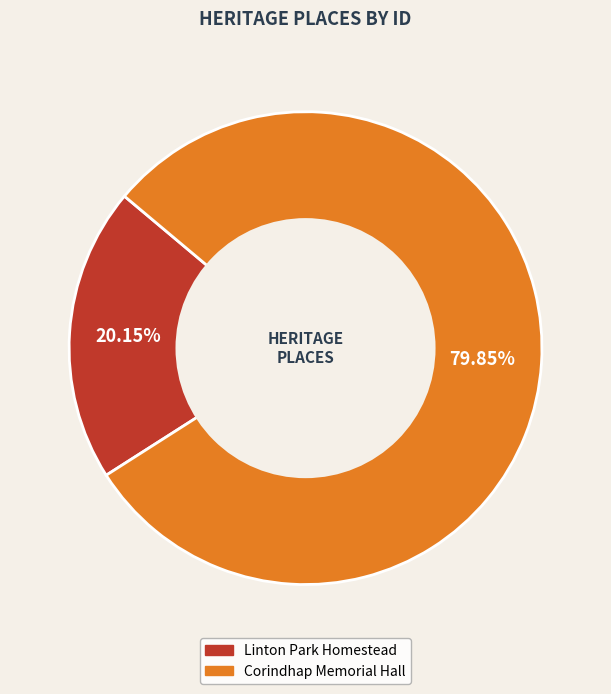

Is there a majority slice in this chart?

Yes